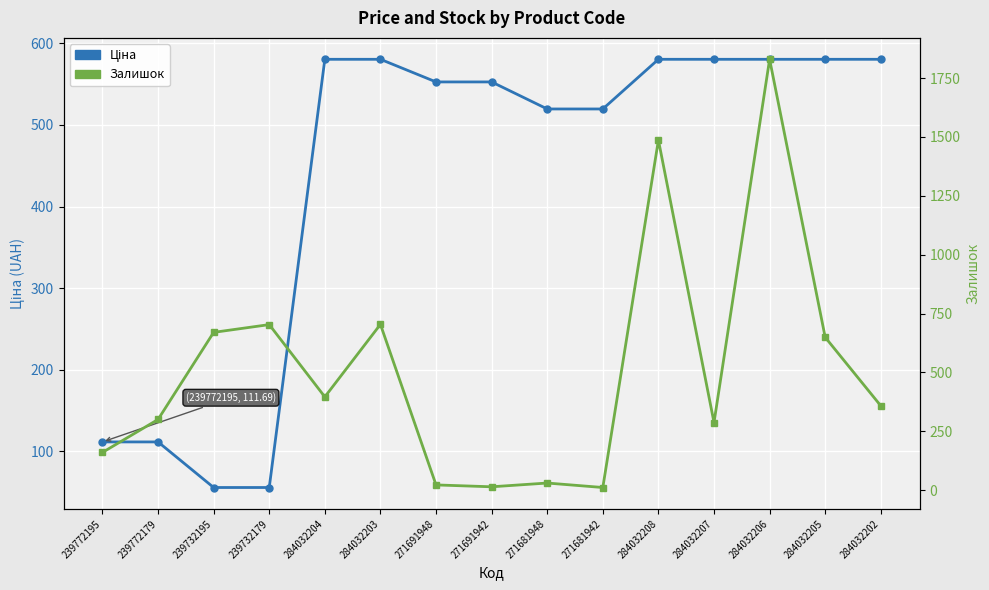

Which has a higher value, 271691942 or 284032205?

284032205